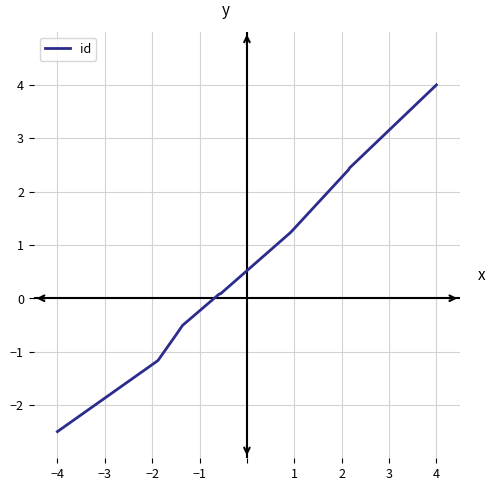

What is the difference between the maximum and minimum values?

6.5